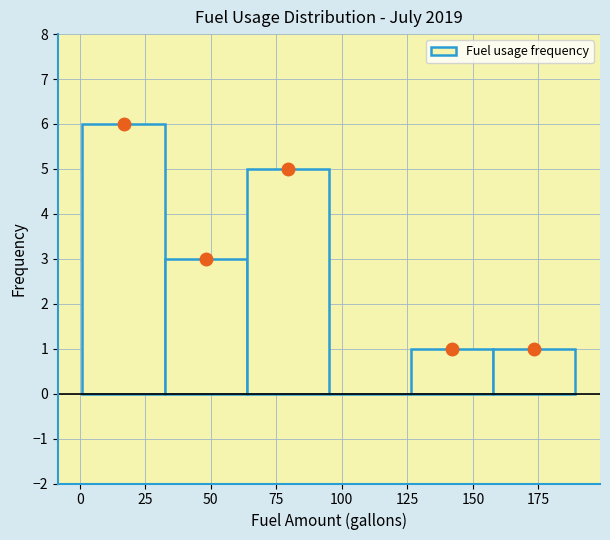

Reading left to right, transcribe this chart: for each bar, give the range it covers on the x-axis and its height. Neither the bar edges nor the heights are printed on the chart, so give them approximately, as read against the axes.

0 to 30: 6
30 to 65: 3
65 to 95: 5
95 to 125: 0
125 to 160: 1
160 to 190: 1